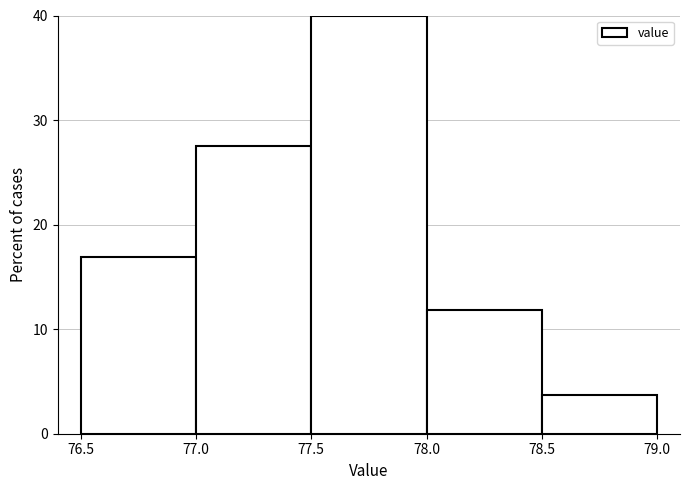

Which range on the x-axis has the tallest bar?

77.5 to 78.0